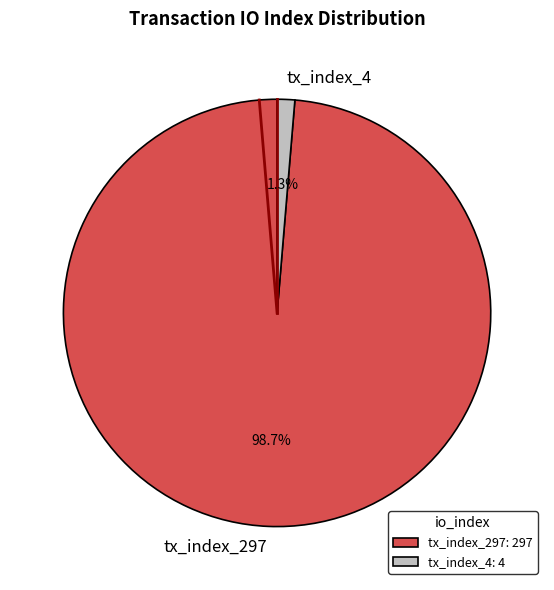

Which slice is the largest?

tx_index_297